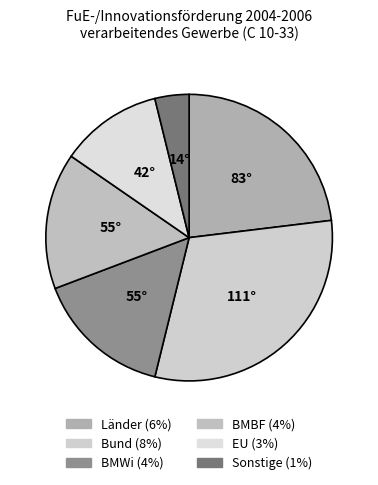

Rank the categories by value from highest to lowest.

Bund, Länder, BMWi, BMBF, EU, Sonstige